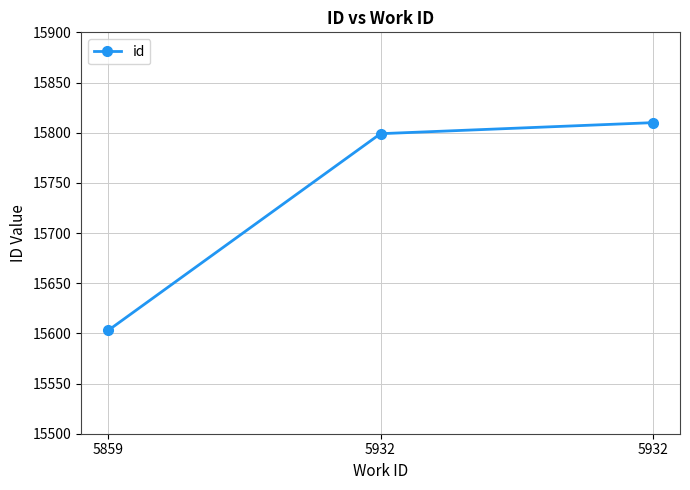

Does the chart have visible grid lines?

Yes